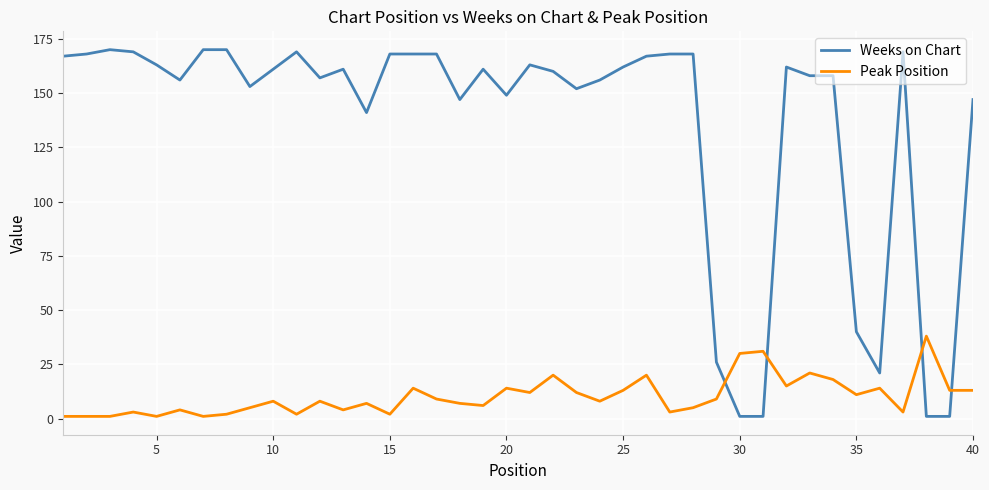

What is the highest value of the Weeks on Chart series?

170